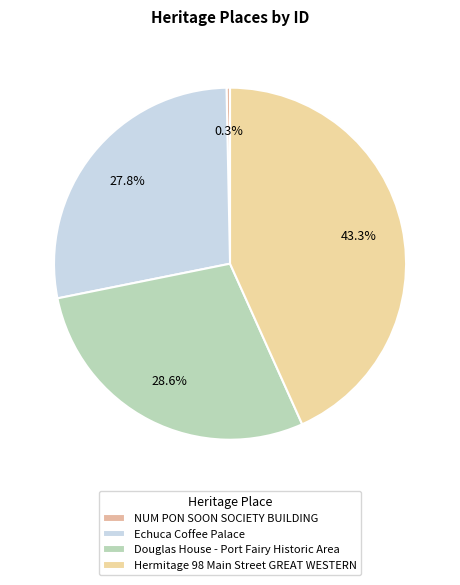

To the nearest percent, what is the combined percentage of Hermitage 98 Main Street GREAT WESTERN and NUM PON SOON SOCIETY BUILDING?

44%